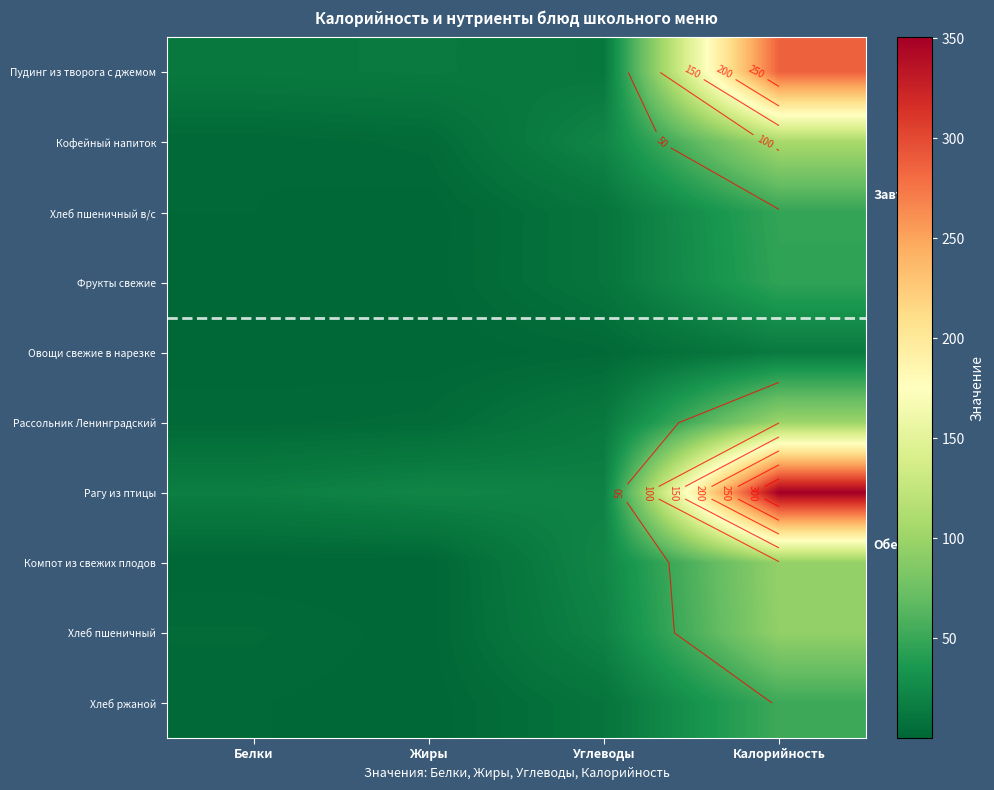

At which category does the chart reach its peak across all series?

Калорийность